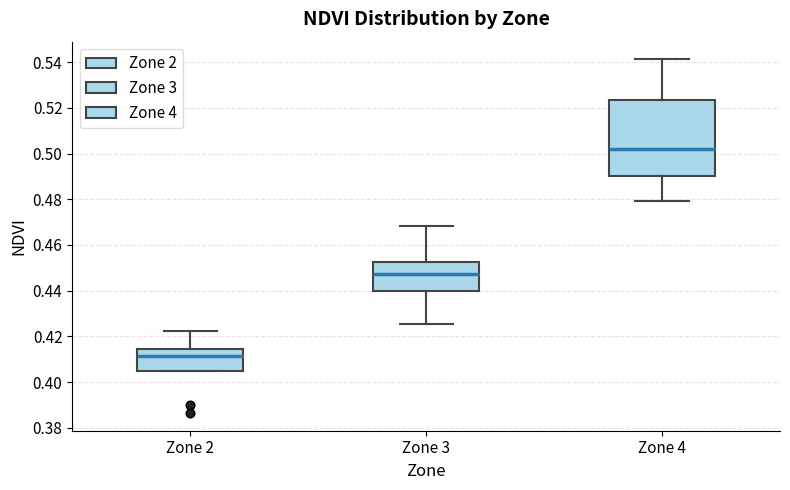

Comparing the boxes themselves (not the whiskers), which one is the tallest?

Zone 4